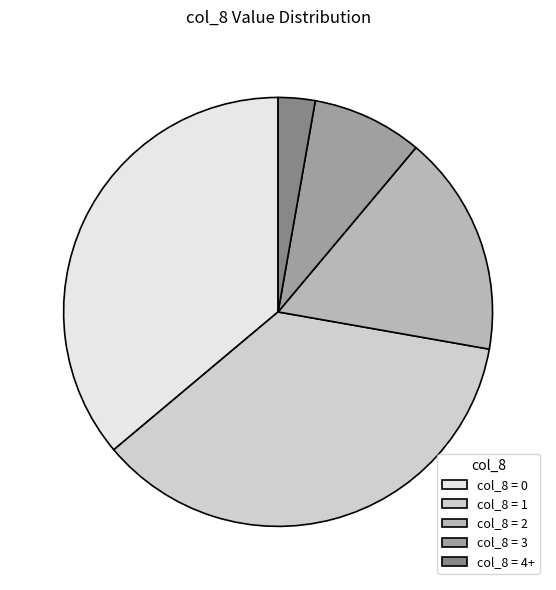

Approximately how many times larger is the value at col_8 = 1 compared to col_8 = 3?

4.3